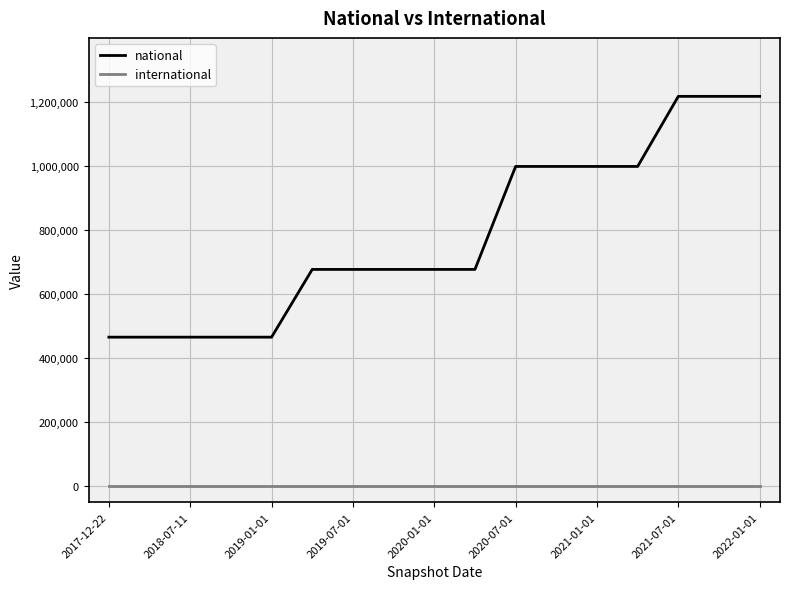

Rank the series by their average value, from lowest to highest.

international, national